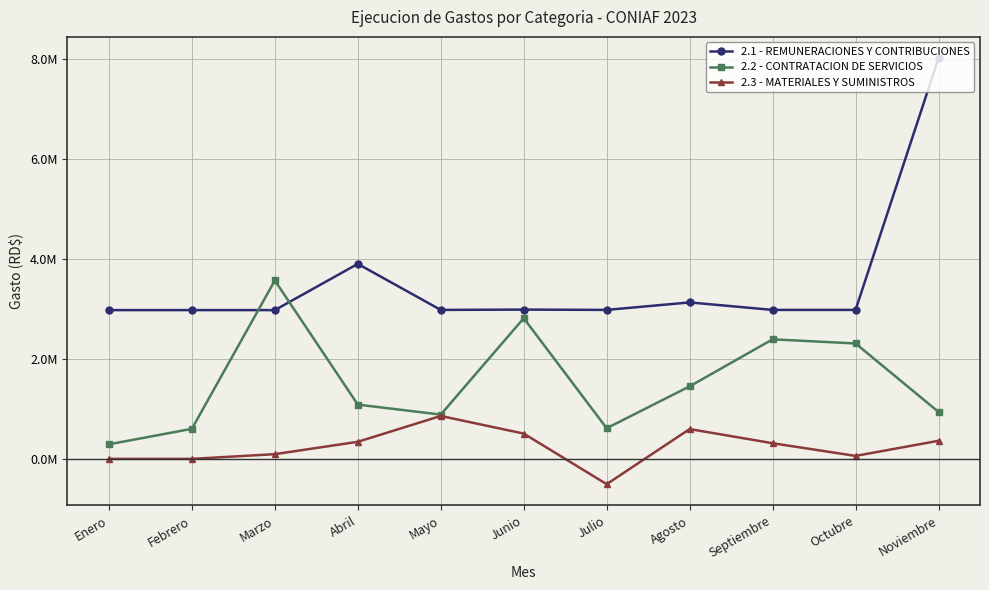

What are all the series names shown in the legend?

2.1 - REMUNERACIONES Y CONTRIBUCIONES, 2.2 - CONTRATACION DE SERVICIOS, 2.3 - MATERIALES Y SUMINISTROS